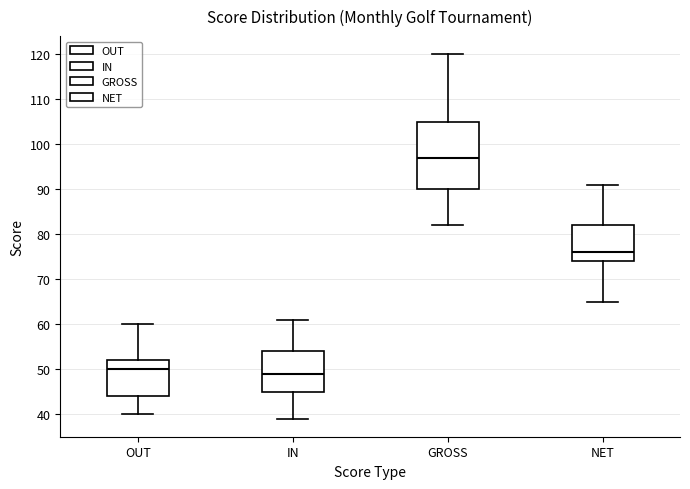

Which box has the highest median line?

GROSS